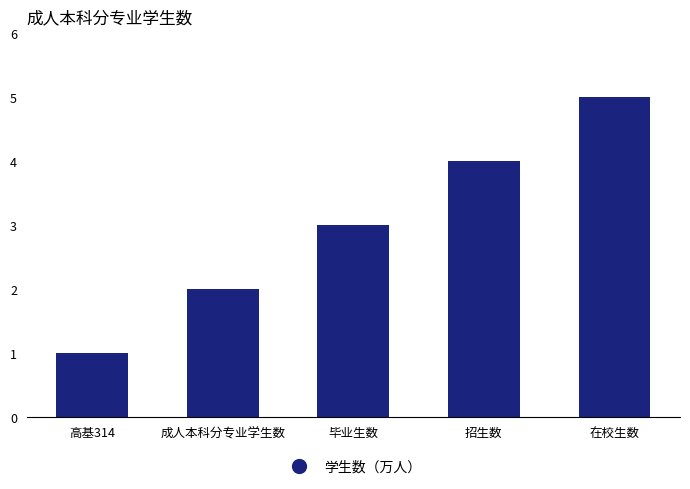

What is the average value?

3